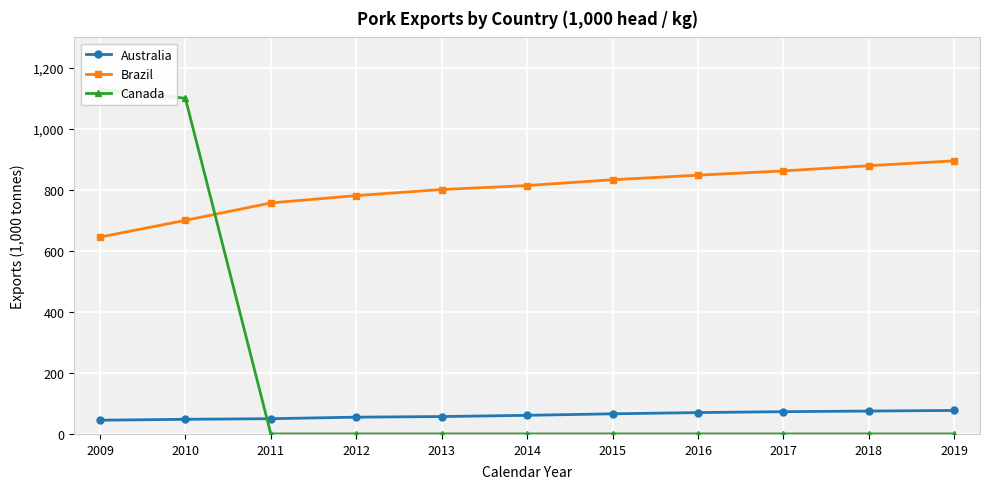

What are all the series names shown in the legend?

Australia, Brazil, Canada